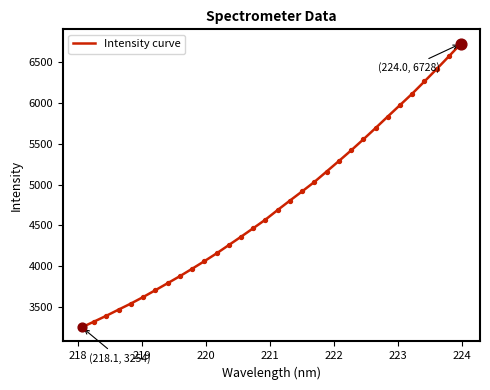

What is the difference between the maximum and minimum values?

3474.3